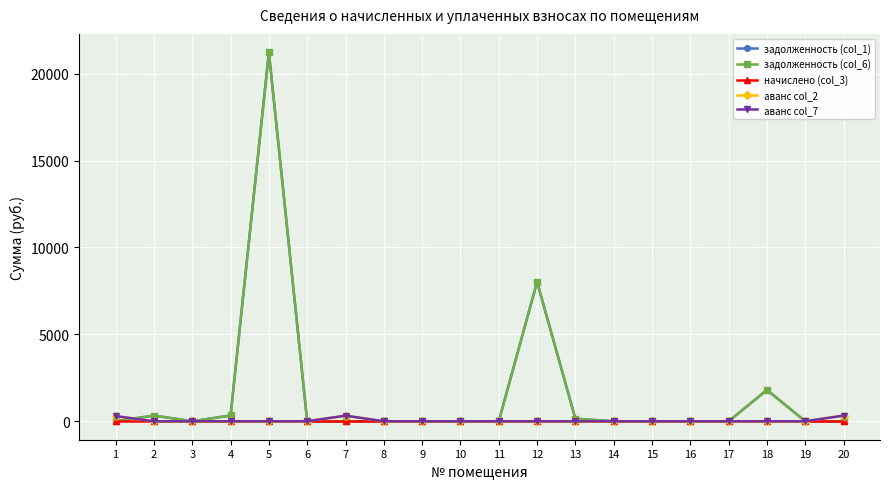

Does the chart have visible grid lines?

Yes